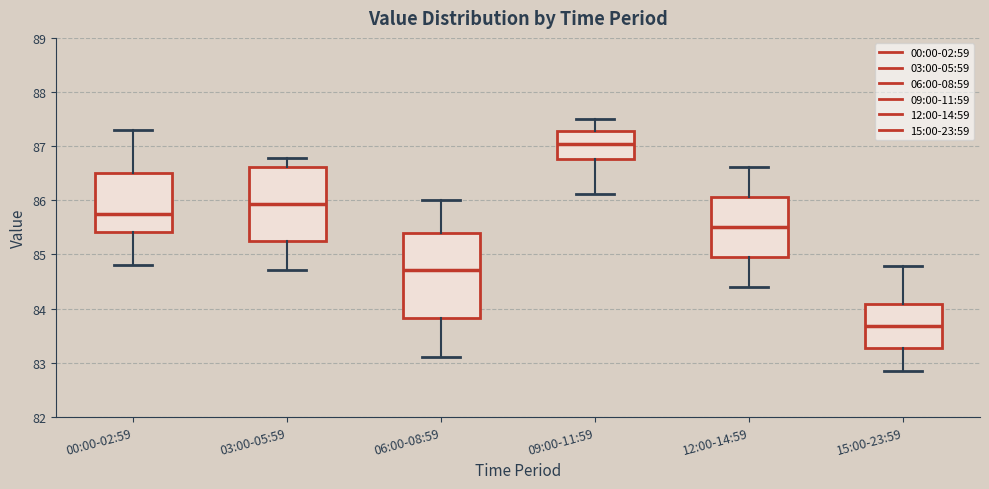

Which box's median line is the lowest?

15:00-23:59